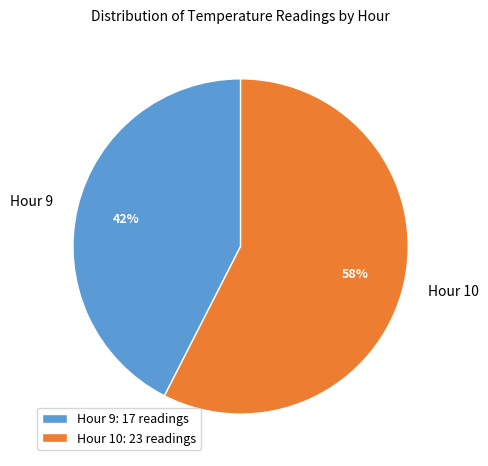

Between Hour 10: 23 readings and Hour 9: 17 readings, which is larger?

Hour 10: 23 readings